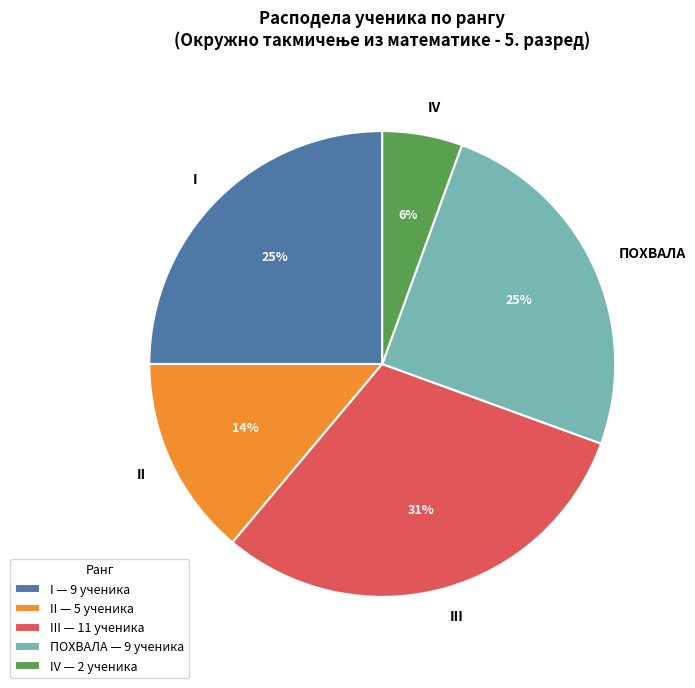

Combined, do II and IV account for over 50%?

No